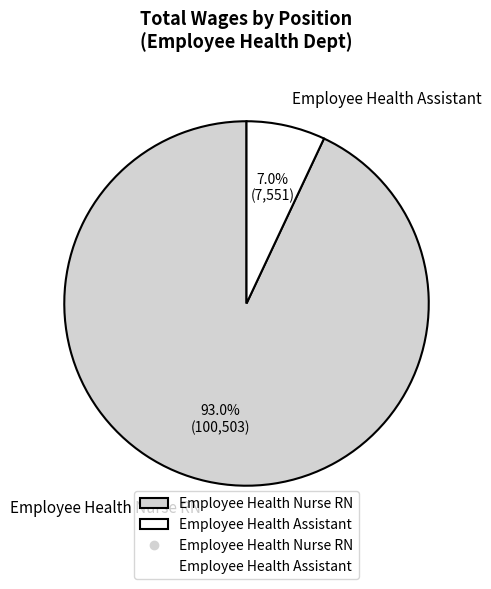

True or false: Employee Health Assistant accounts for 1% of the total.

False